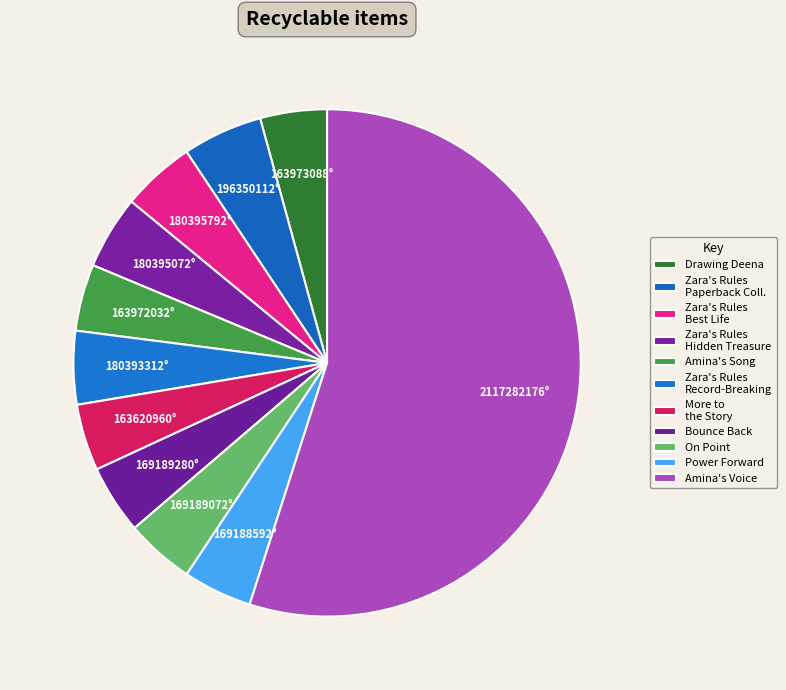

How many slices are in this pie chart?

11